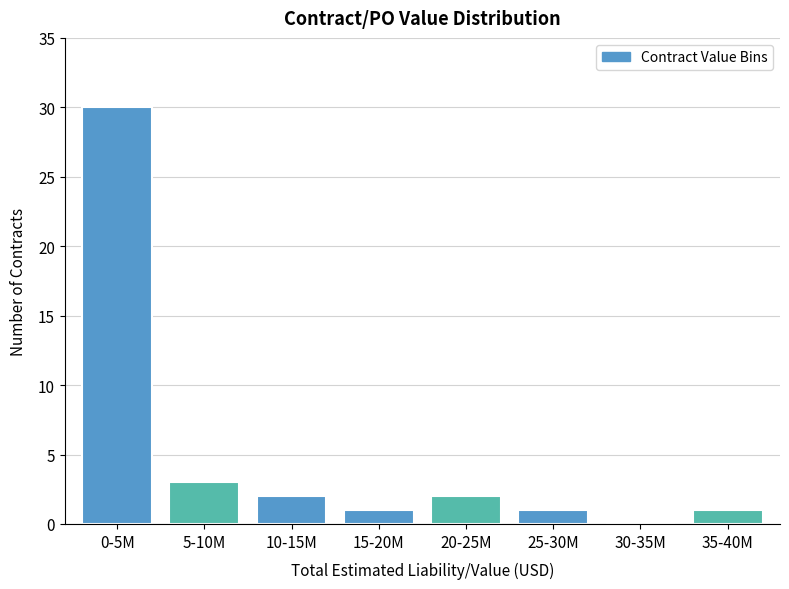

Reading left to right, what are all the values shown in this chart?

0-5M=30	5-10M=3	10-15M=2	15-20M=1	20-25M=2	25-30M=1	30-35M=0	35-40M=1